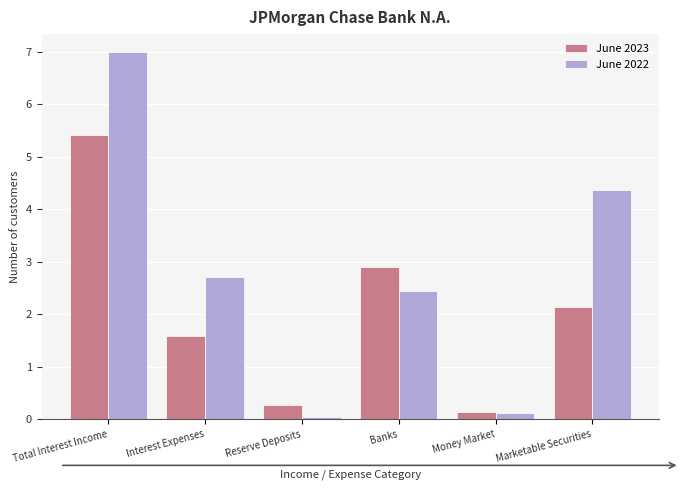

Reading right to left, list all the values displayed in this chart.

June 2023: 2.1	0.1	2.9	0.3	1.6	5.4
June 2022: 4.4	0.1	2.4	0.1	2.7	7.0